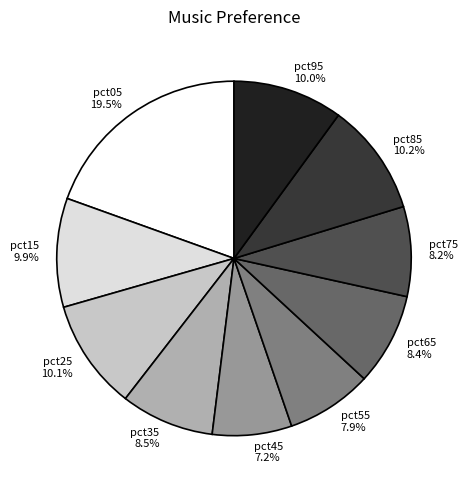

Combined, do pct65 and pct15 account for over 50%?

No